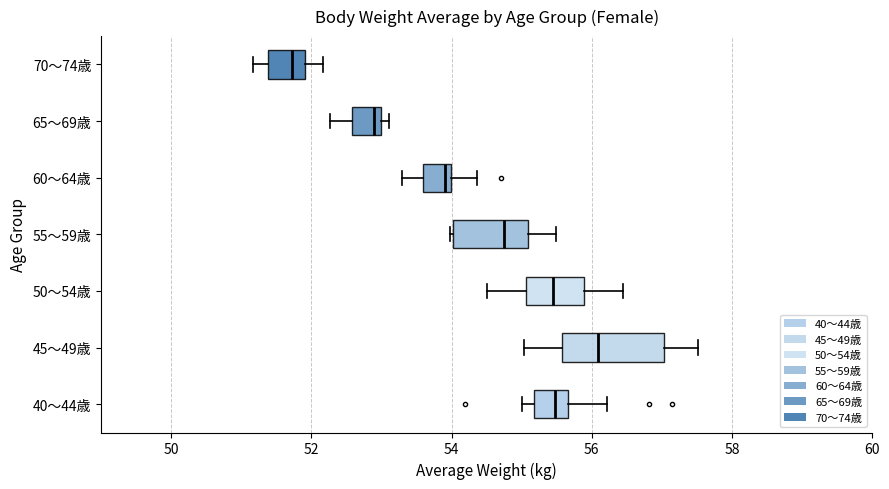

Which box is the widest, from its left edge to its right edge?

45～49歳